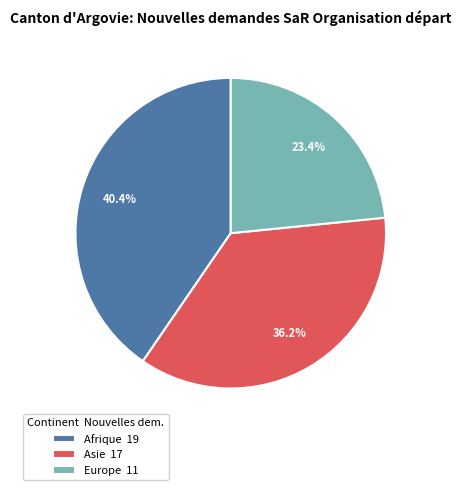

Is Afrique 19 the majority of the pie?

No